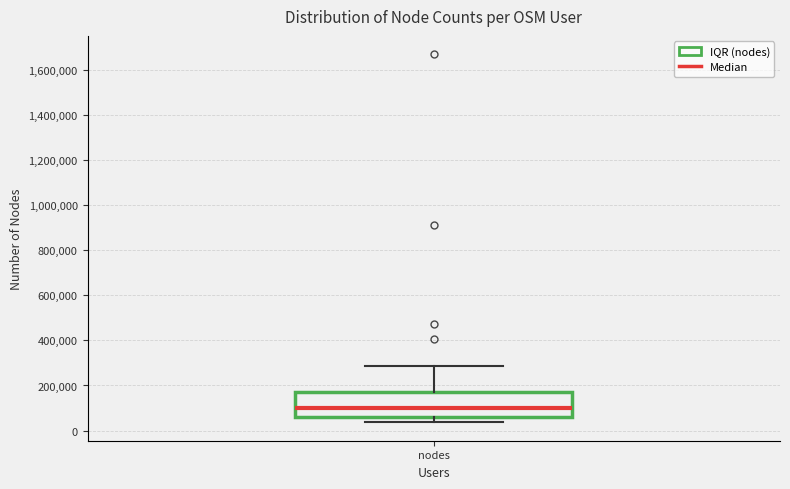

Where is the lower edge of the box for nodes on the y-axis? The values are not printed on the chart, so give them approximately, as read against the axis.

60000